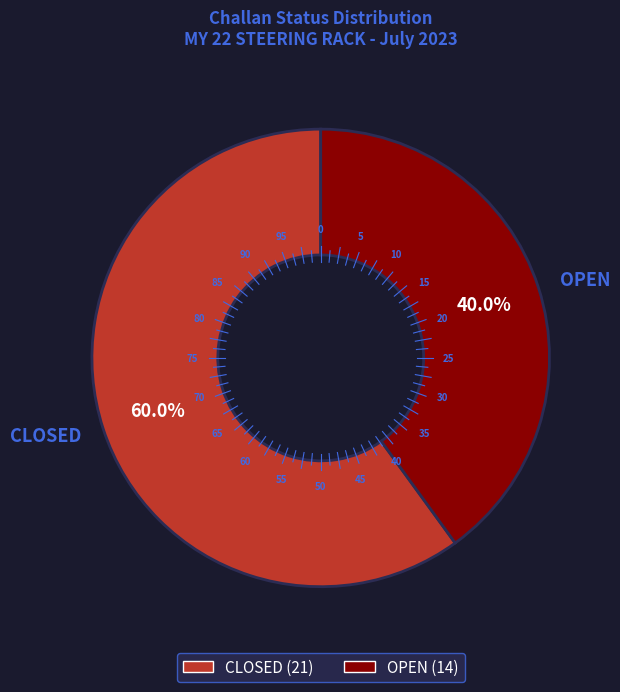

Rank the categories by value from lowest to highest.

OPEN, CLOSED